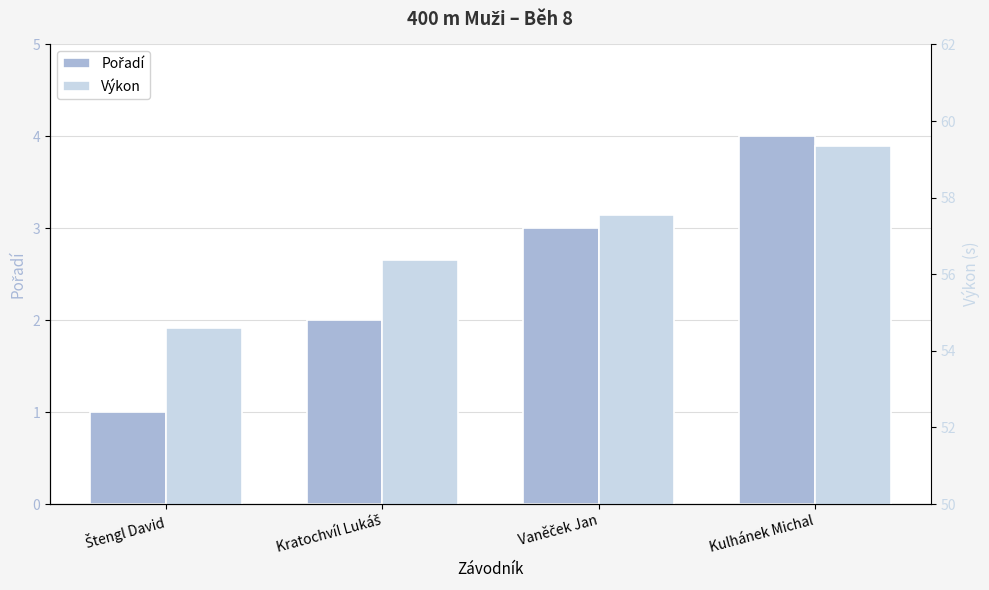

Are the bars horizontal?

No